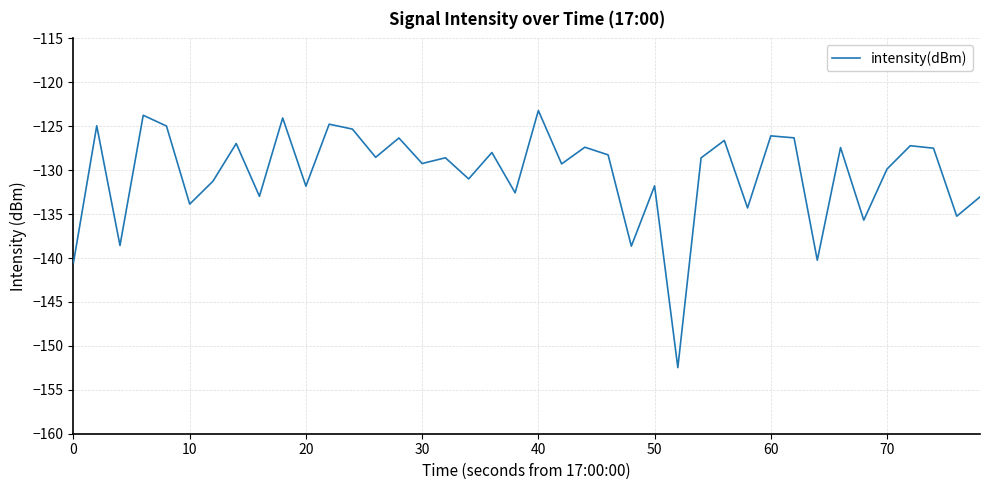

What is the minimum value shown in the chart?

-152.5